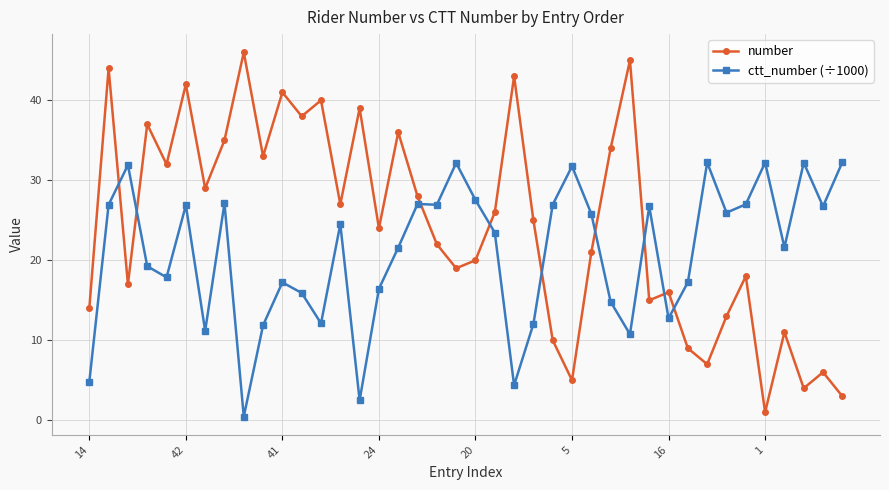

Does the chart have visible grid lines?

Yes